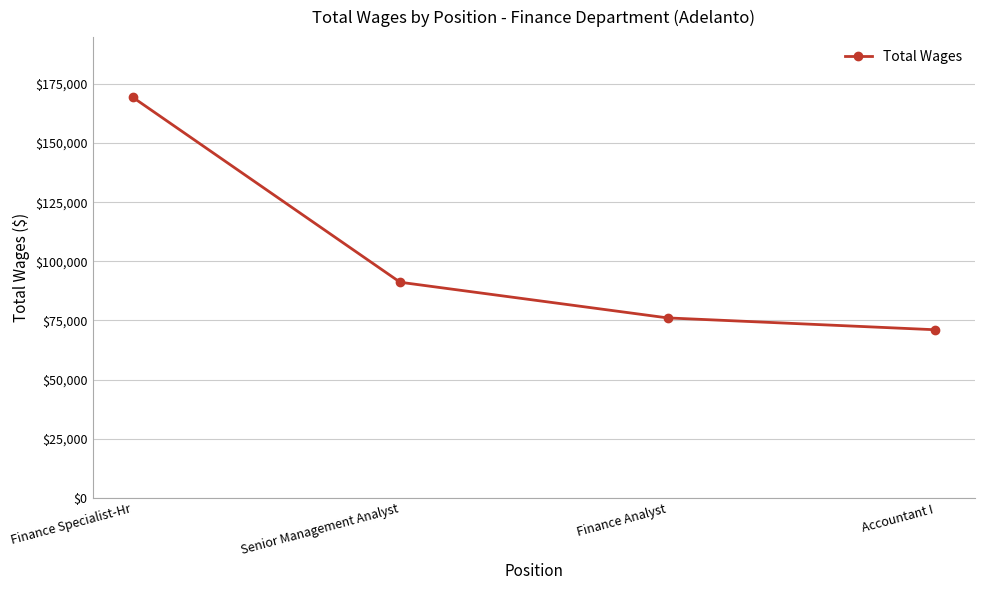

What is the smallest value displayed?

71086